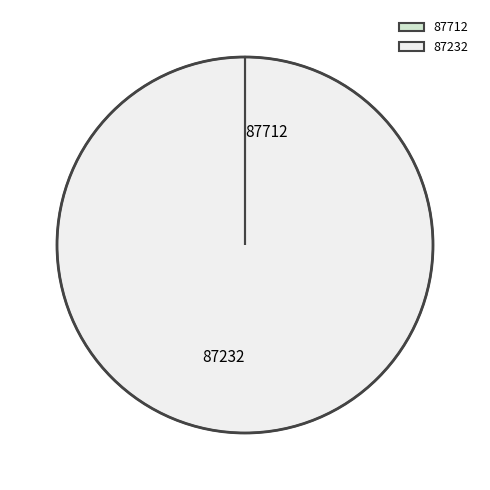

Which category has the biggest portion of the pie?

87232